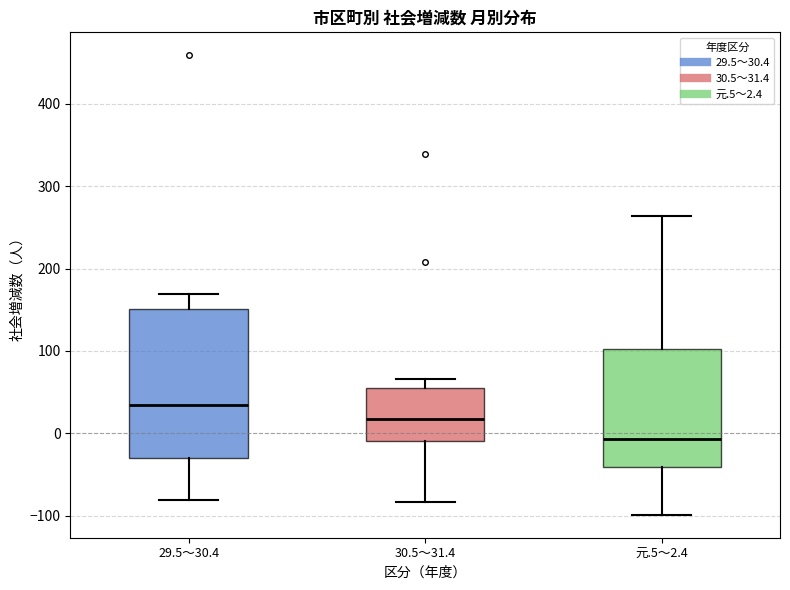

Which box has the lowest median line?

元.5～2.4